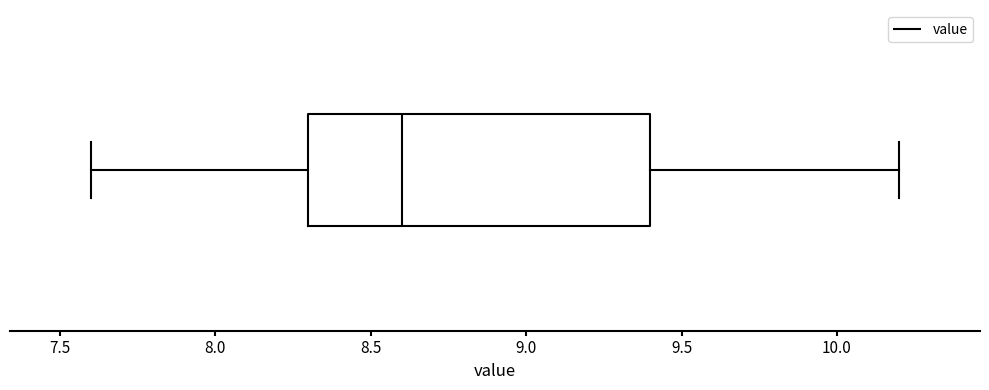

Read this box plot against the x-axis: the position of the median line, the range covered by the box, and the ends of both whiskers. The values are not printed on the chart, so give them approximately, as read against the axis.

median 8.6, box 8.3 to 9.4, whiskers 7.6 to 10.2